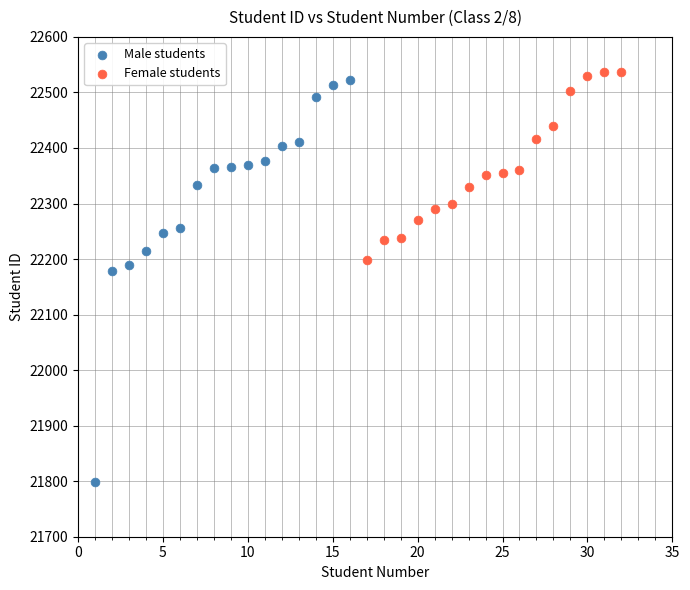

Which series has the widest spread of Y values?

Male students